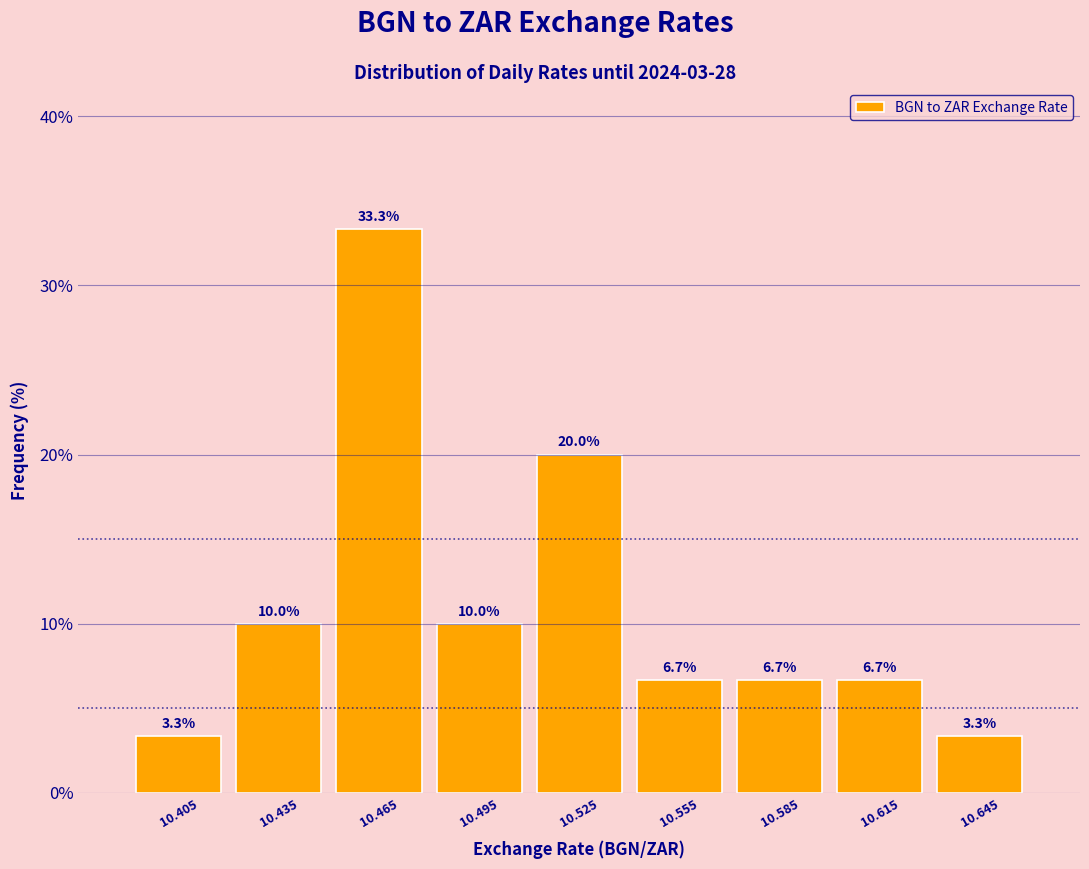

Reading left to right, transcribe this chart: for each bar, give the range it covers on the x-axis and its height.

10.39 to 10.42: 3.3
10.42 to 10.45: 10.0
10.45 to 10.48: 33.3
10.48 to 10.51: 10.0
10.51 to 10.54: 20.0
10.54 to 10.57: 6.7
10.57 to 10.60: 6.7
10.60 to 10.63: 6.7
10.63 to 10.66: 3.3